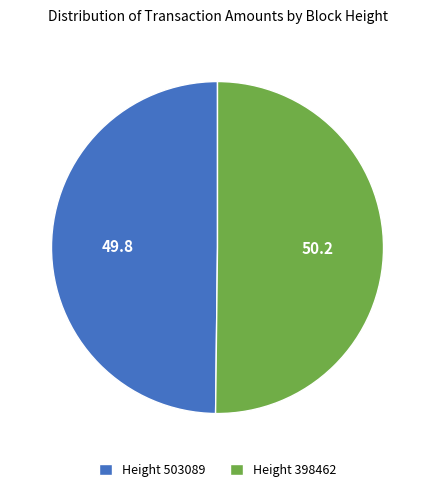

Is it true that Height 398462 is 65% of the pie?

False